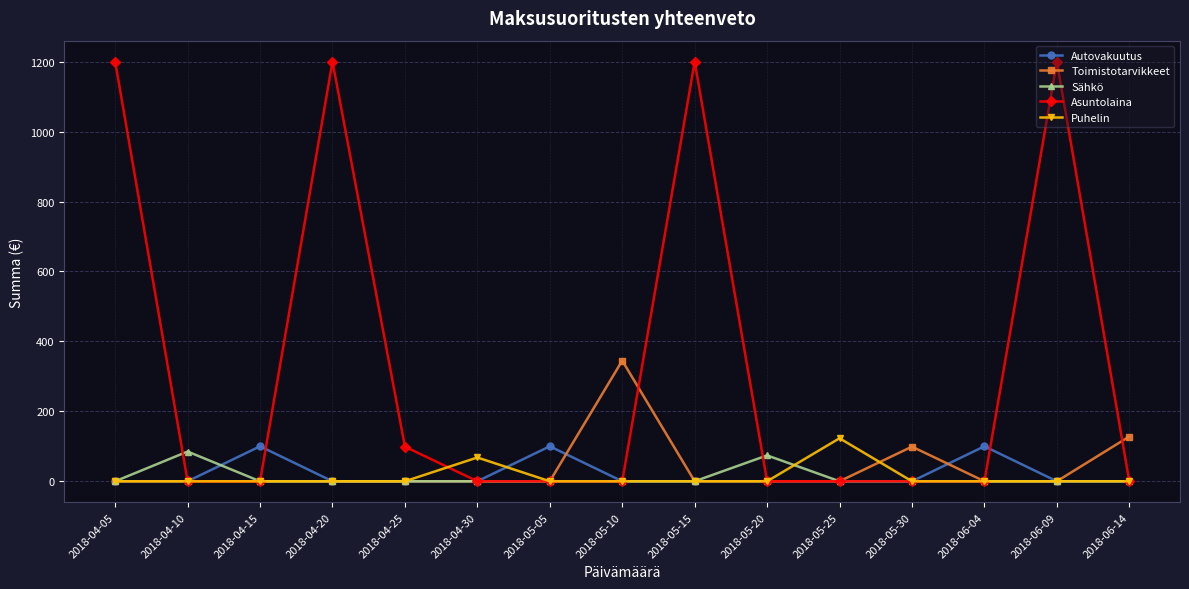

What is the label of the 6th point from the right?

2018-05-20